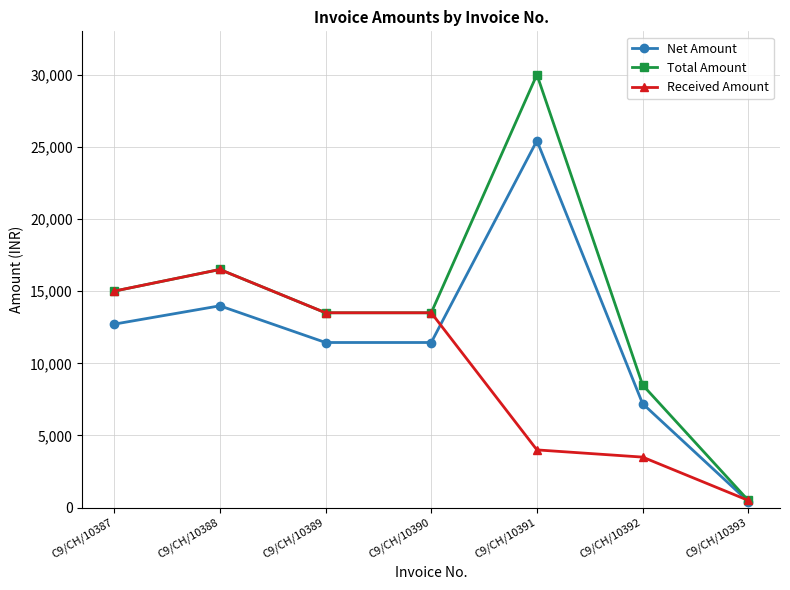

What value does the Received Amount series have at C9/CH/10392?

3500.0